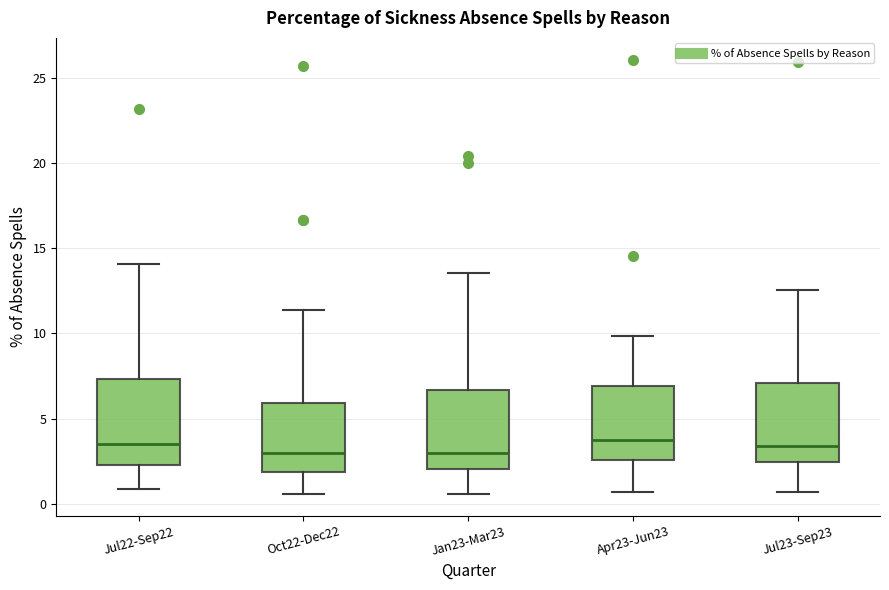

Where does the lower whisker of the box for Oct22-Dec22 end on the y-axis? The values are not printed on the chart, so give them approximately, as read against the axis.

0.5